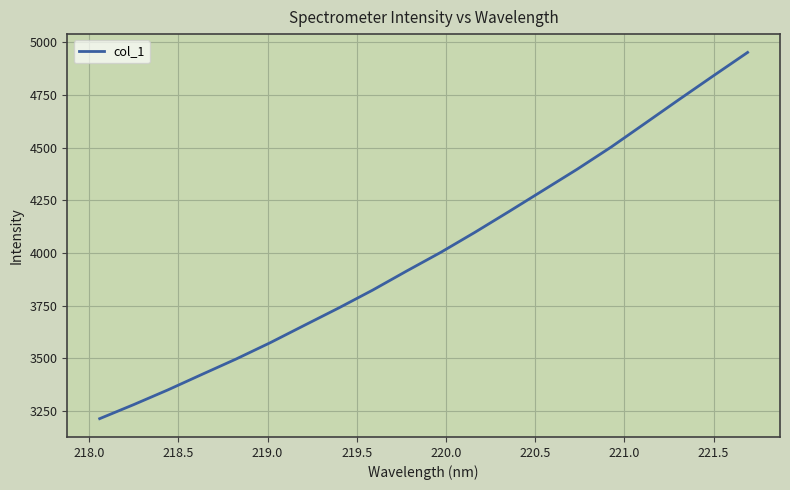

True or false: the data has more than 2 interior local peaks.

False